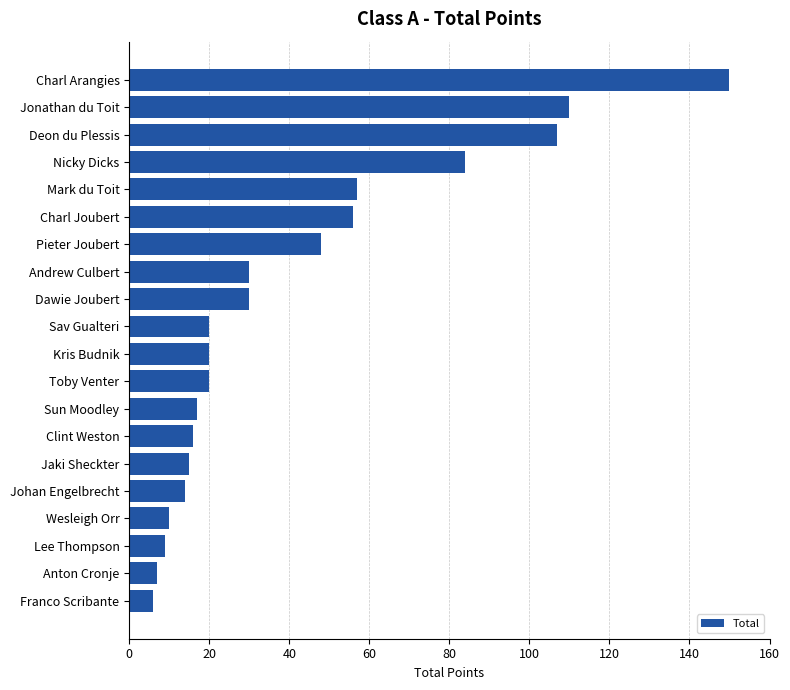

What is the difference between the maximum and minimum values?

144